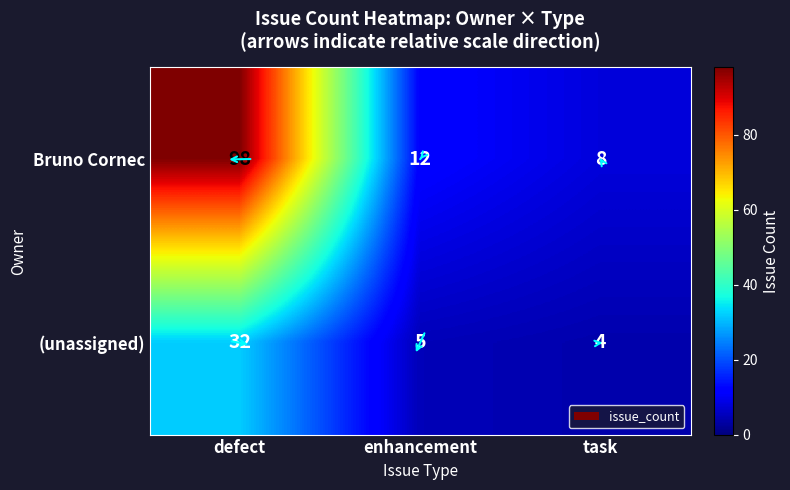

What is the total value across all series at task?

12